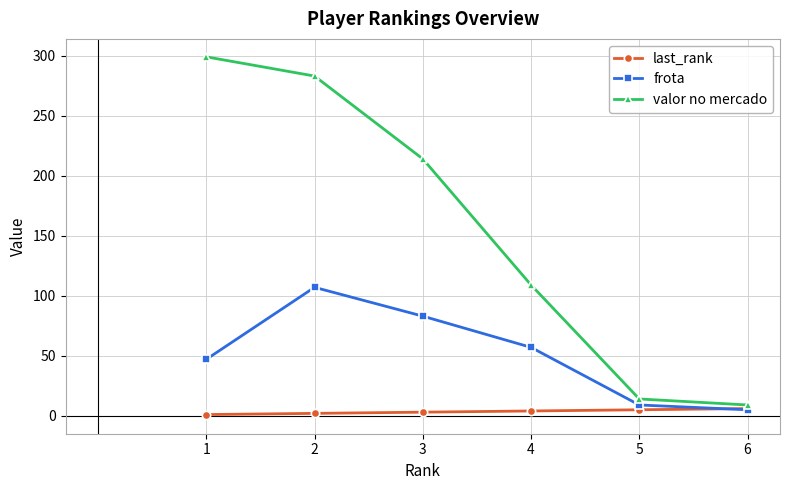

Rank the series by their average value, from highest to lowest.

valor no mercado, frota, last_rank